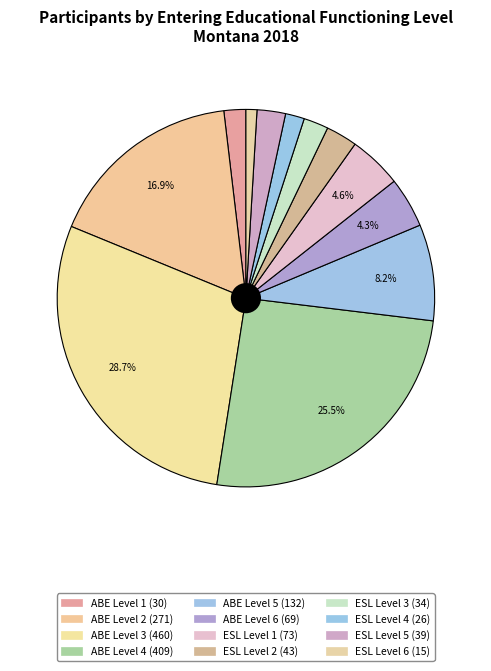

Is it true that ABE Level 4 is 15% of the pie?

False